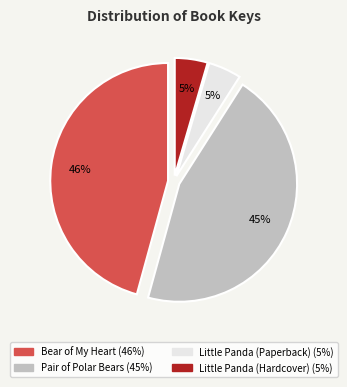

Do Bear of My Heart and Pair of Polar Bears together represent more than half of the pie?

Yes